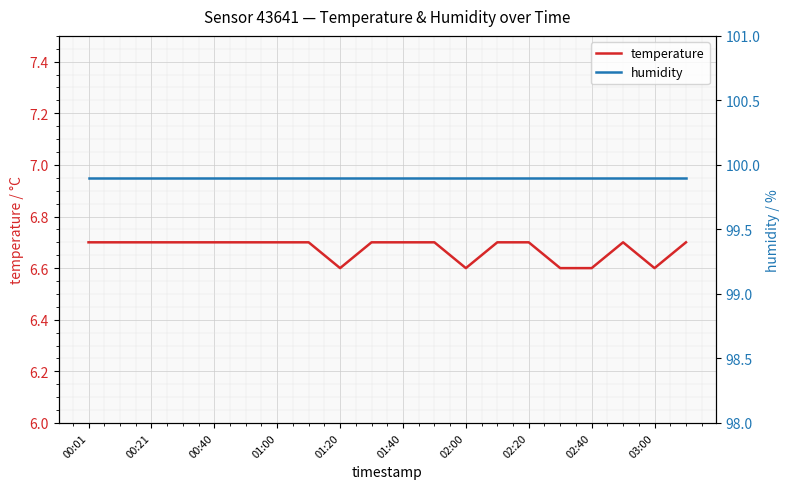

What value does the temperature series have at 02:40?

6.6